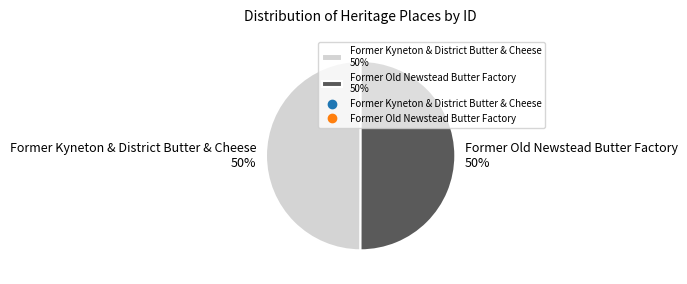

Approximately how many times larger is the value at Former Old Newstead Butter Factory 50% compared to Former Kyneton & District Butter & Cheese 50%?

1.0